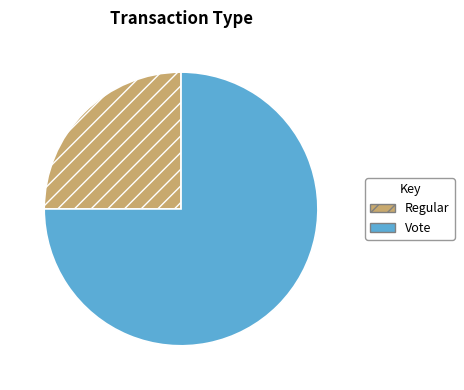

Which slice is the largest?

Vote